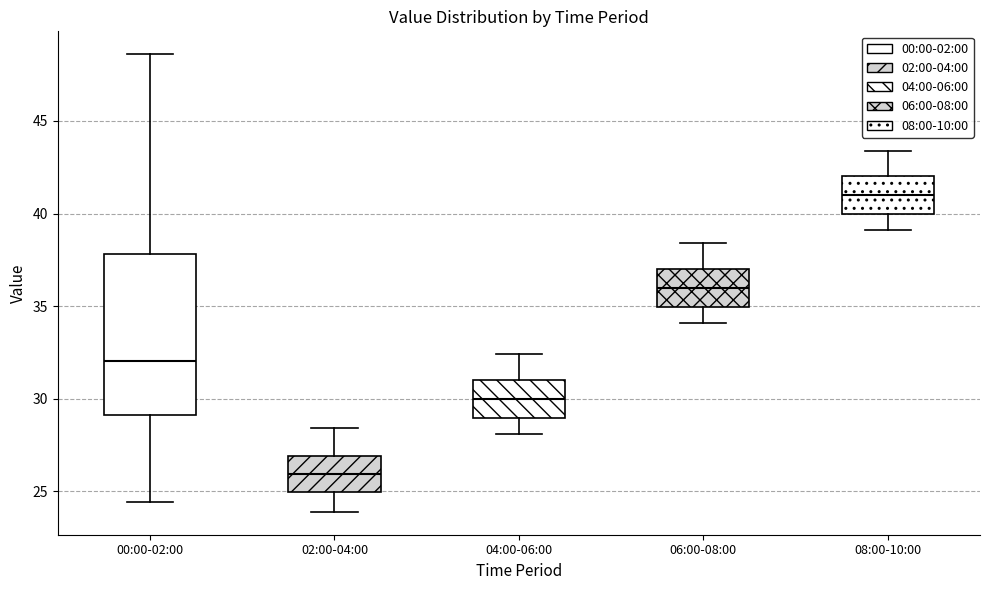

Reading left to right, read every box against the y-axis: the position of its median line, the range the box covers, and the ends of its whiskers. The values are not printed on the chart, so give them approximately, as read against the axis.

00:00-02:00: median 32.0, box 29.0 to 38.0, whiskers 24.5 to 48.5
02:00-04:00: median 26.0, box 25.0 to 27.0, whiskers 24.0 to 28.5
04:00-06:00: median 30.0, box 29.0 to 31.0, whiskers 28.0 to 32.5
06:00-08:00: median 36.0, box 35.0 to 37.0, whiskers 34.0 to 38.5
08:00-10:00: median 41.0, box 40.0 to 42.0, whiskers 39.0 to 43.5